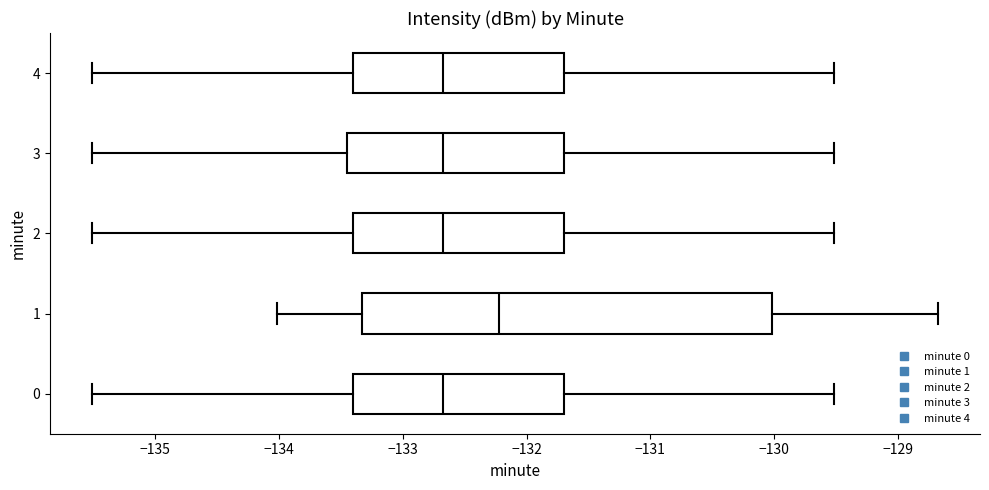

Reading bottom to top, transcribe this box plot: for each box, give where its median line is, the range the box spans, and where its two whiskers end, as read against the x-axis. The values are not printed on the chart, so give them approximately, as read against the axis.

0: median -132.7, box -133.4 to -131.7, whiskers -135.5 to -129.5
1: median -132.2, box -133.3 to -130.0, whiskers -134.0 to -128.7
2: median -132.7, box -133.4 to -131.7, whiskers -135.5 to -129.5
3: median -132.7, box -133.4 to -131.7, whiskers -135.5 to -129.5
4: median -132.7, box -133.4 to -131.7, whiskers -135.5 to -129.5